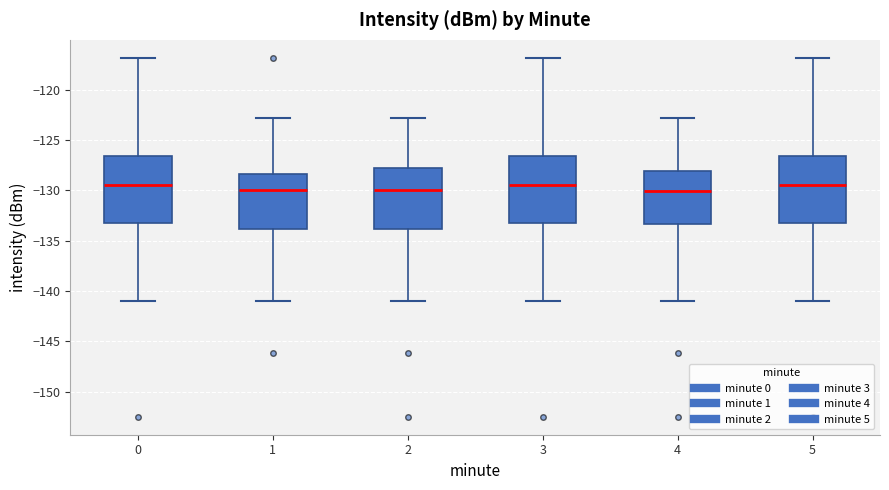

Reading left to right, read every box against the y-axis: the position of its median line, the range the box covers, and the ends of its whiskers. The values are not printed on the chart, so give them approximately, as read against the axis.

0: median -129.5, box -133.0 to -126.5, whiskers -141.0 to -117.0
1: median -130.0, box -134.0 to -128.5, whiskers -141.0 to -123.0
2: median -130.0, box -134.0 to -127.5, whiskers -141.0 to -123.0
3: median -129.5, box -133.0 to -126.5, whiskers -141.0 to -117.0
4: median -130.0, box -133.5 to -128.0, whiskers -141.0 to -123.0
5: median -129.5, box -133.0 to -126.5, whiskers -141.0 to -117.0